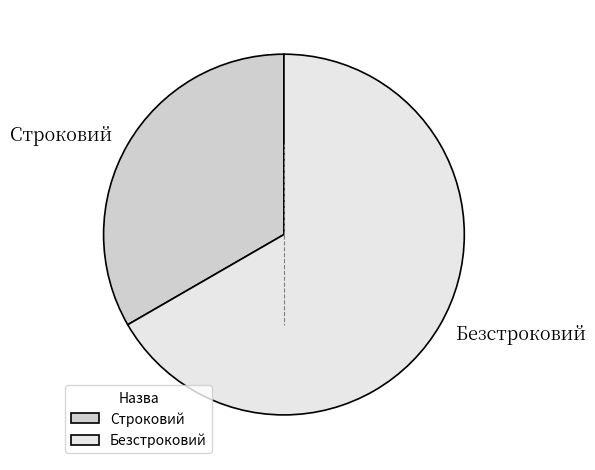

What is the ratio of the value at Безстроковий to the value at Строковий?

2.0